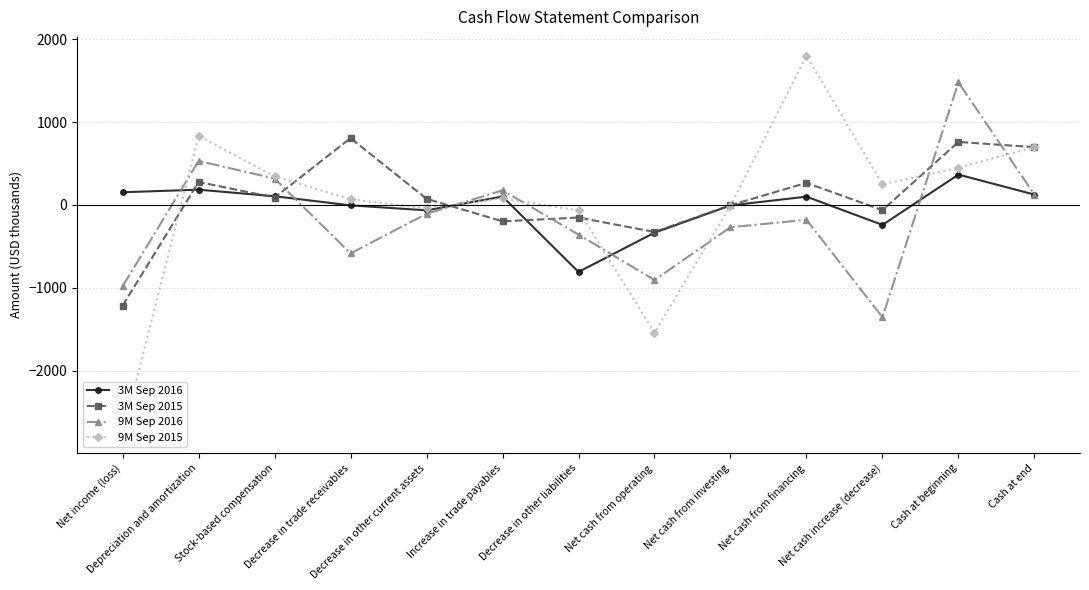

List the series in order of their peak value, lowest first.

3M Sep 2016, 3M Sep 2015, 9M Sep 2016, 9M Sep 2015